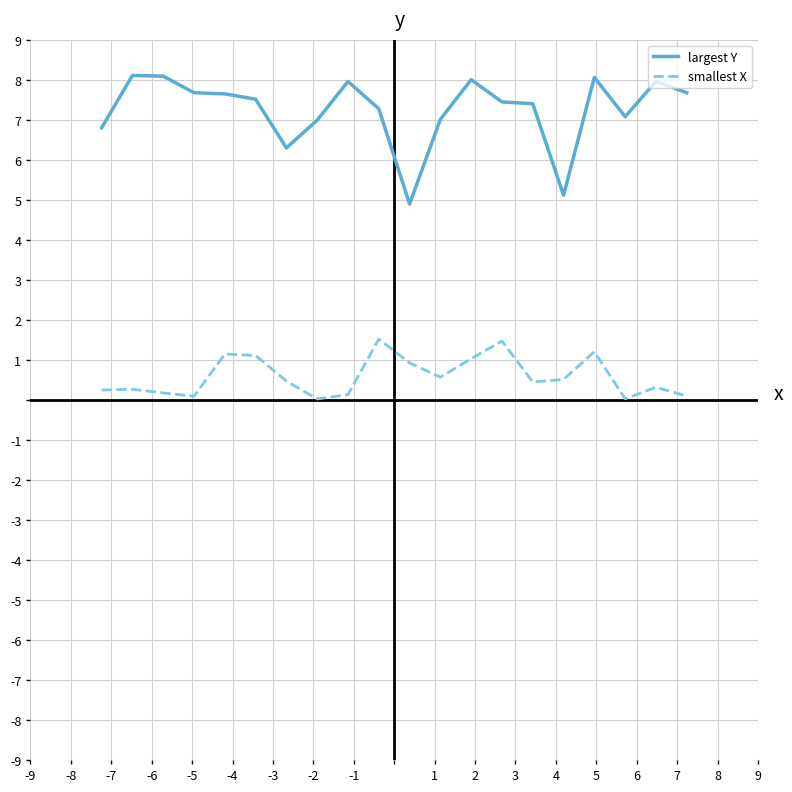

How many series are shown in this chart?

2